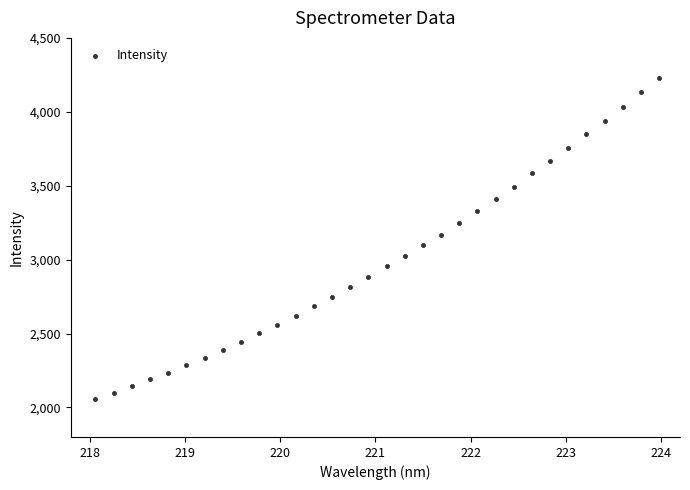

What is the range of X values (max minus min)?

5.9